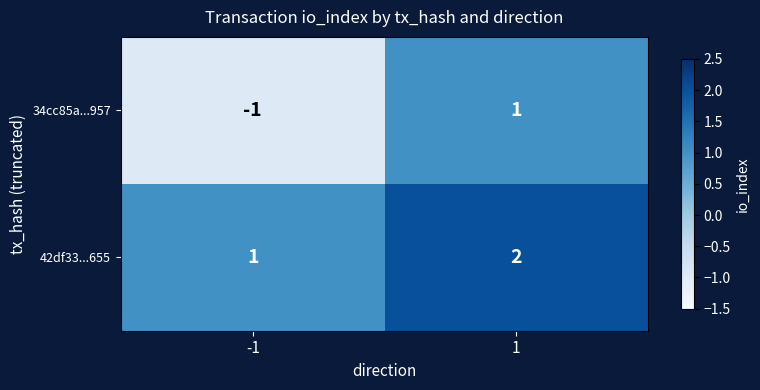

What is the sum of all 42df33...655 values?

3